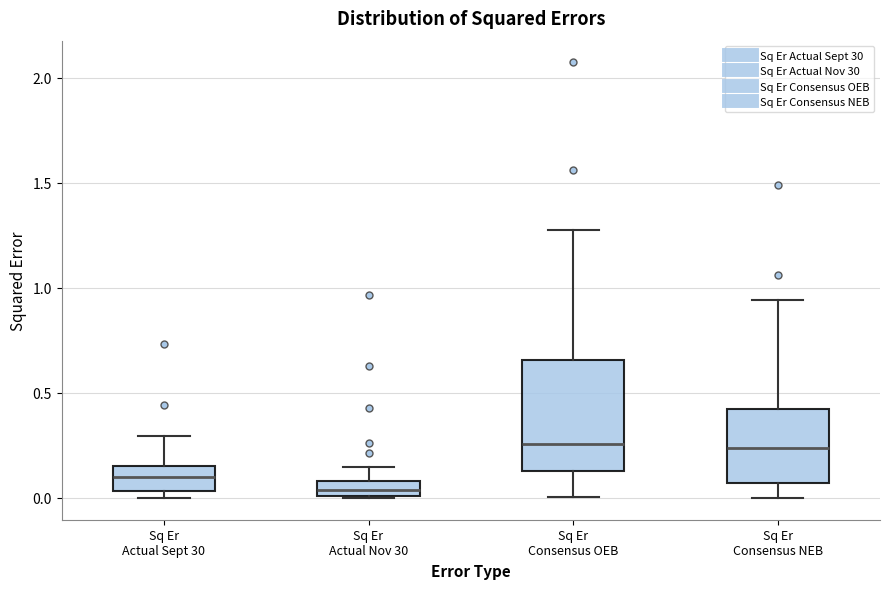

Which box is the tallest, from its lower edge to its upper edge?

Sq Er Consensus OEB